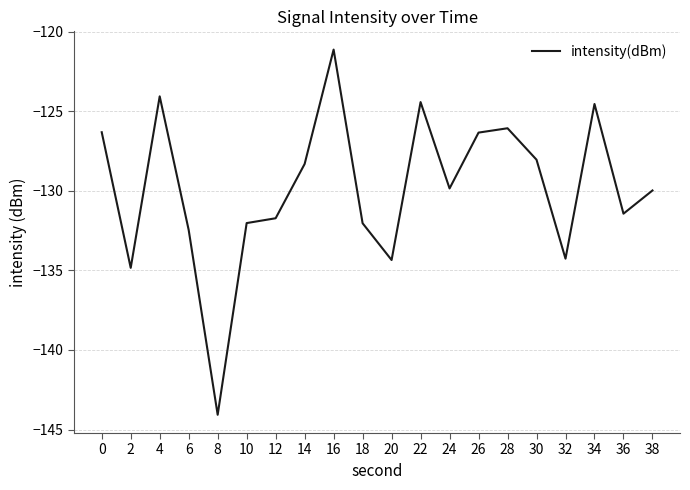

Is it true that the value at 8 is -144.1?

True